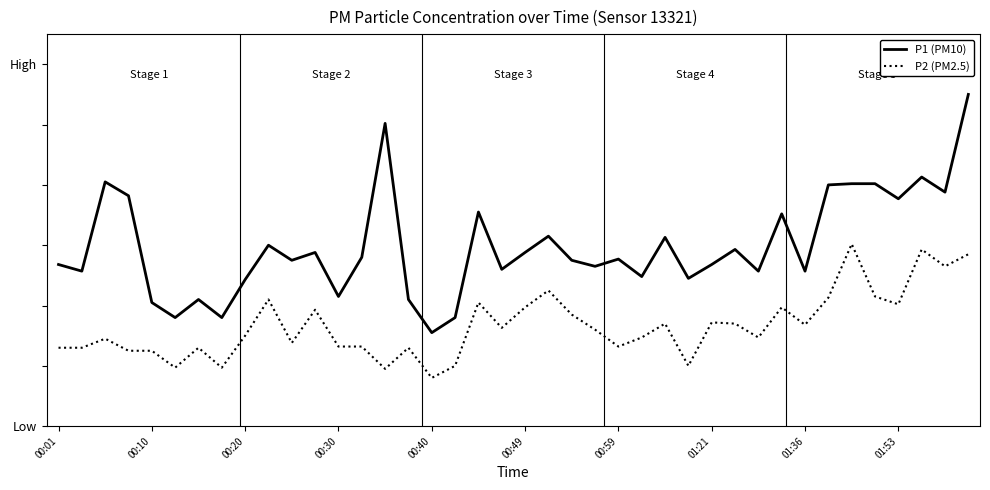

True or false: P1 (PM10) and P2 (PM2.5) intersect in this chart.

False